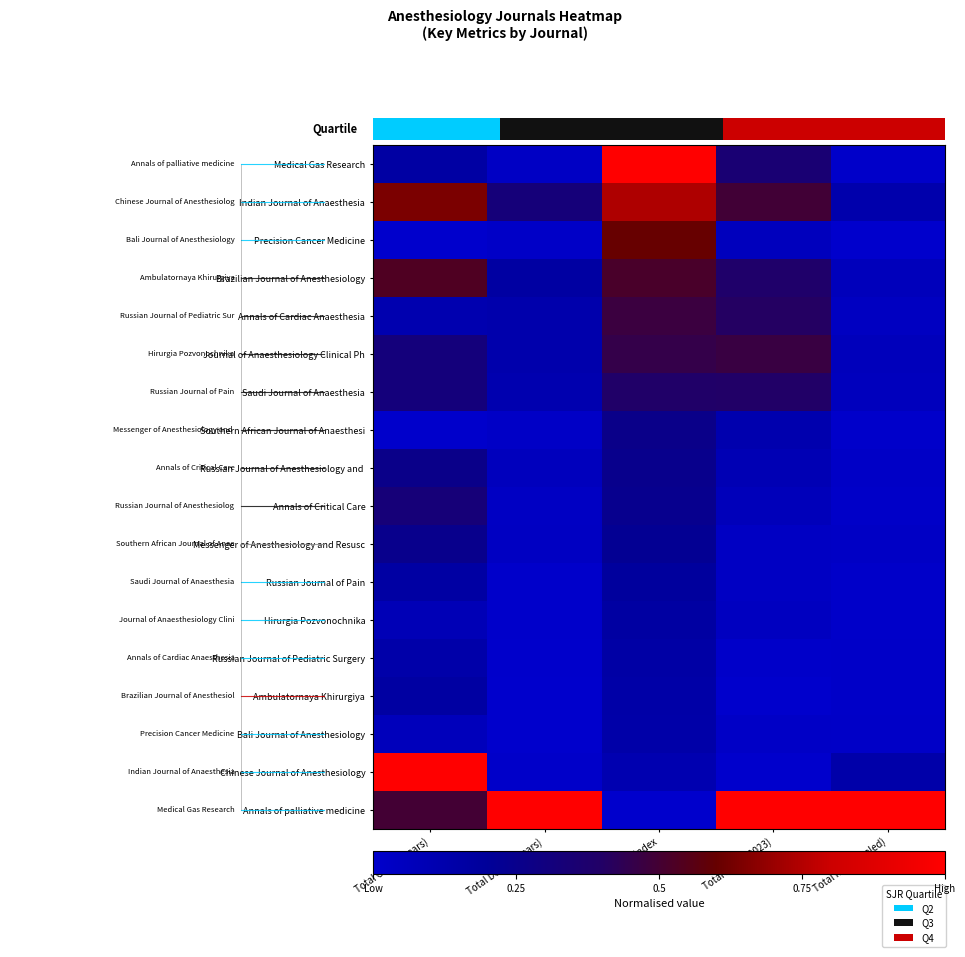

Where is Southern African Journal of Anaesthesi nearest to the value 0?

Total Cites (3years)